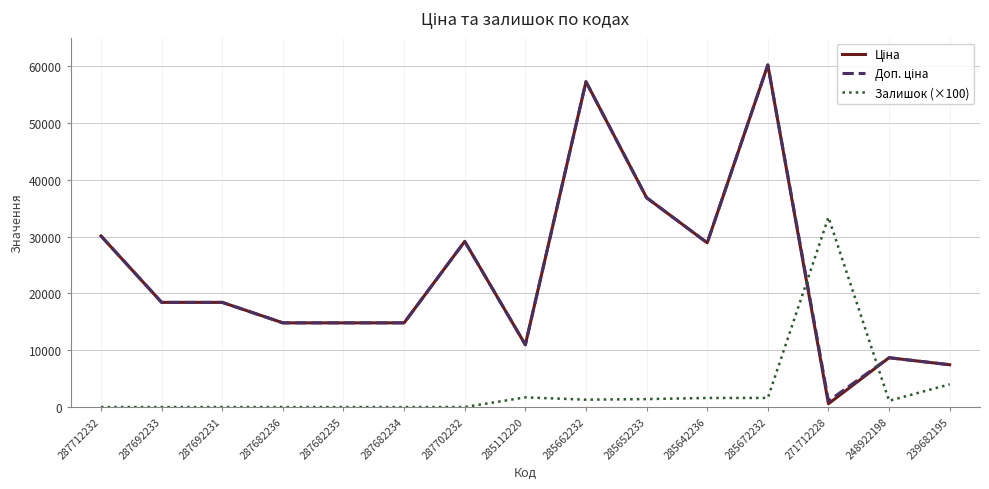

What is the greatest value displayed?

60205.6